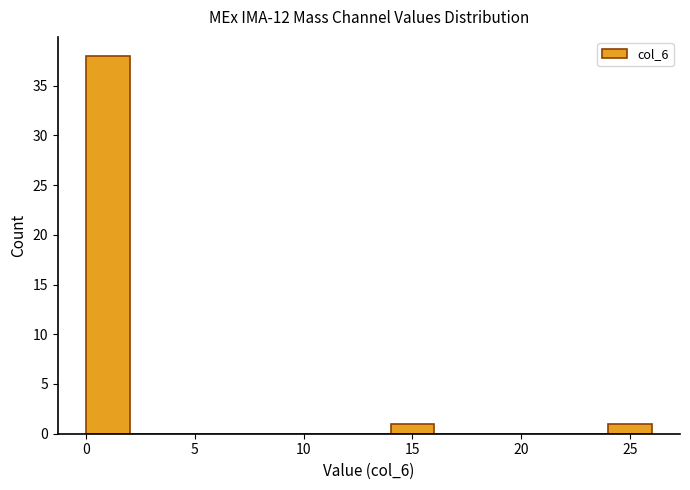

What is the height of the bar covering 0 to 2 on the x-axis? The values are not printed on the chart, so give them approximately, as read against the axis.

38